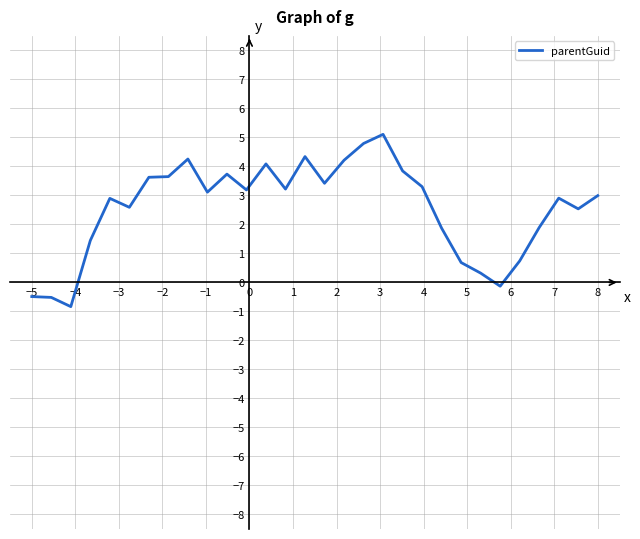

What is the difference between the maximum and minimum values?

5.9